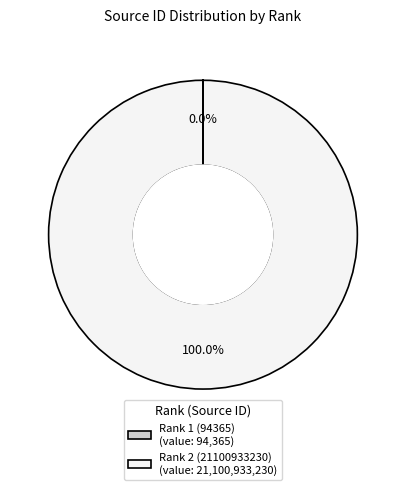

Does Rank 2 (21100933230) represent more than half of the total?

Yes